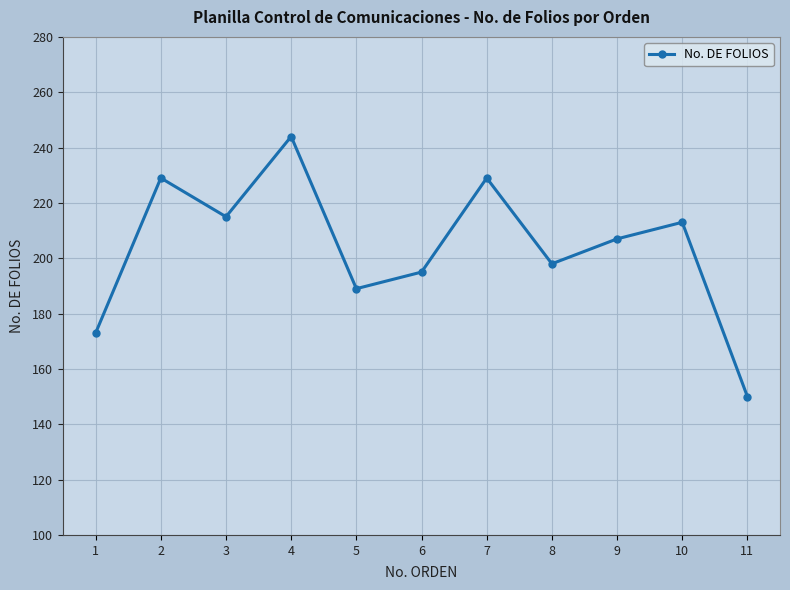

What is the value of the 11th point from the left?

150